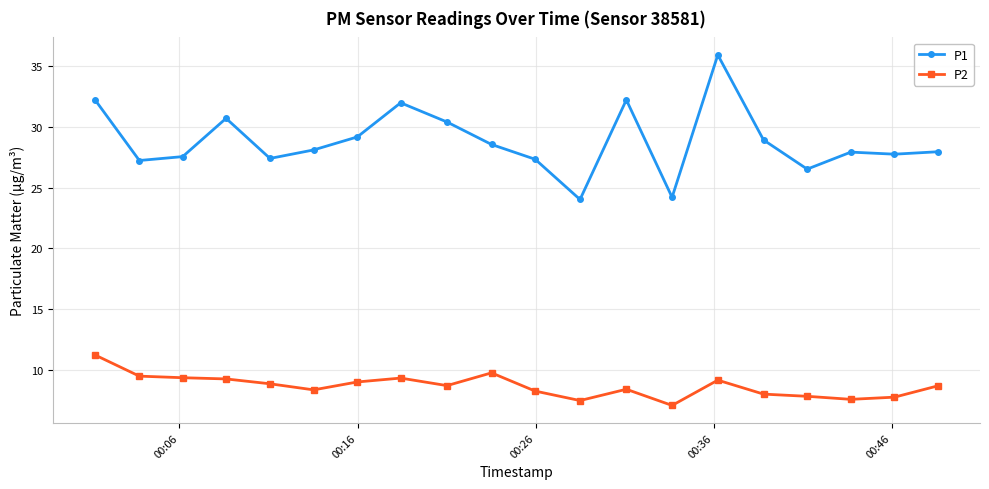

What is the maximum value shown in the chart?

35.9